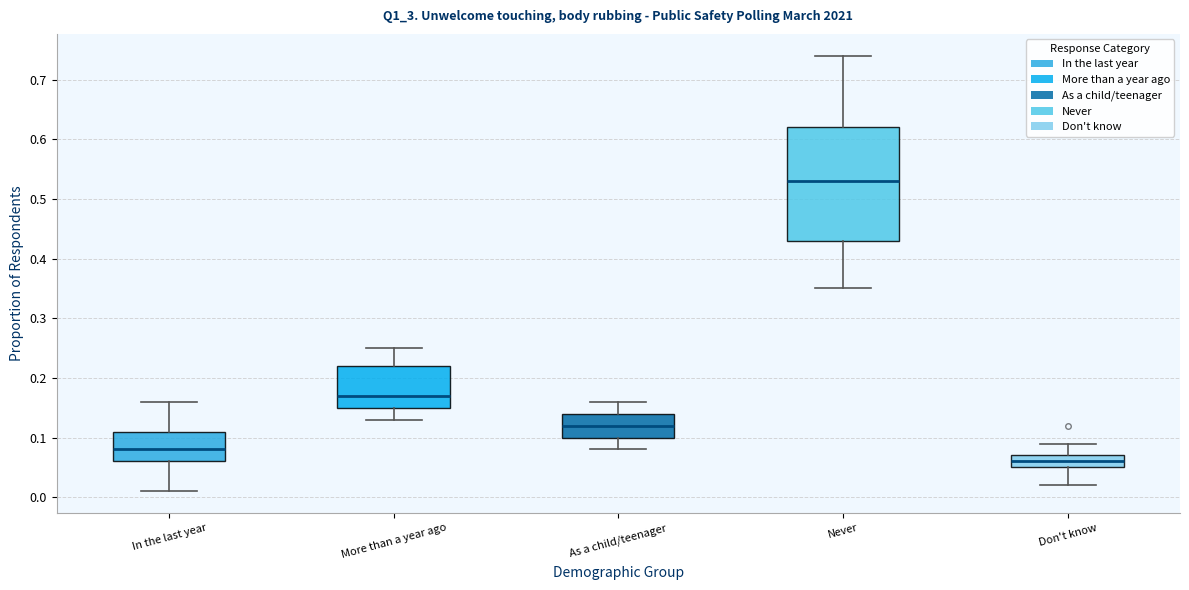

Where does the median line of the box for More than a year ago sit on the y-axis? The values are not printed on the chart, so give them approximately, as read against the axis.

0.17